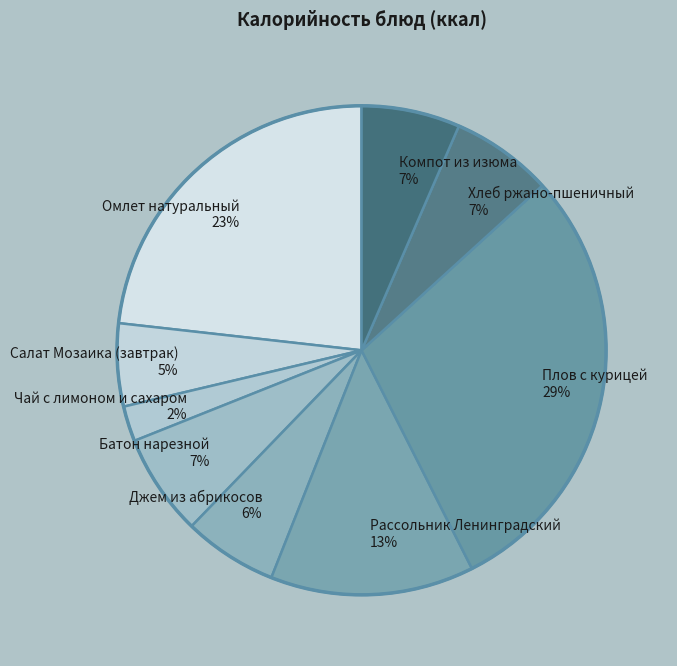

To the nearest percent, what is the difference between the largest and smallest slice percentages?

27%